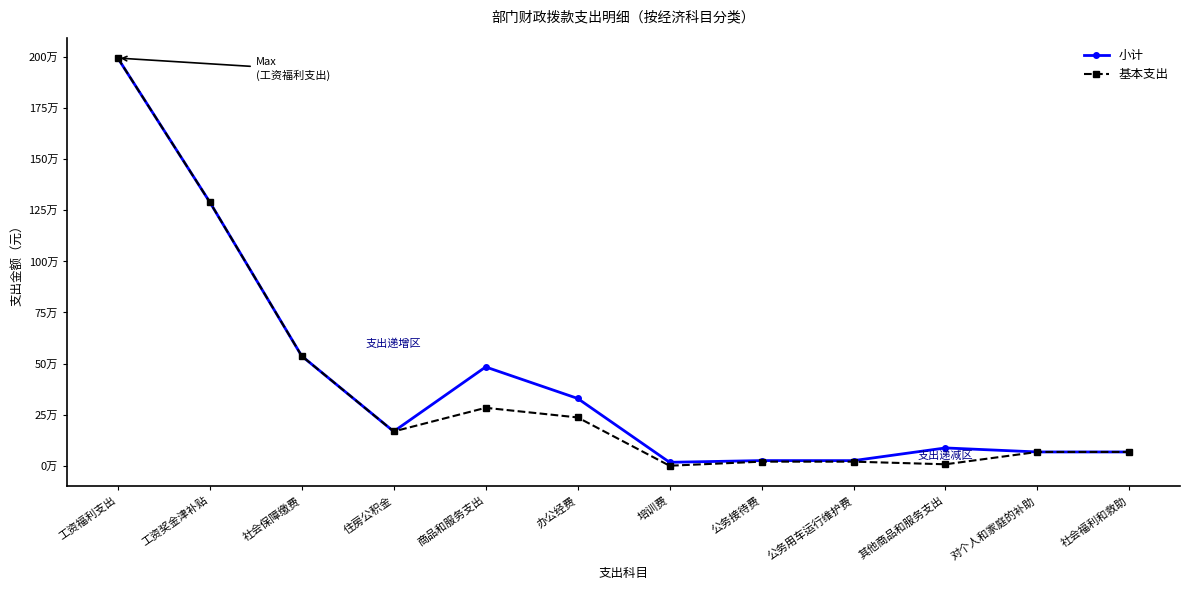

Between 办公经费 and 公务接待费, which is larger?

办公经费